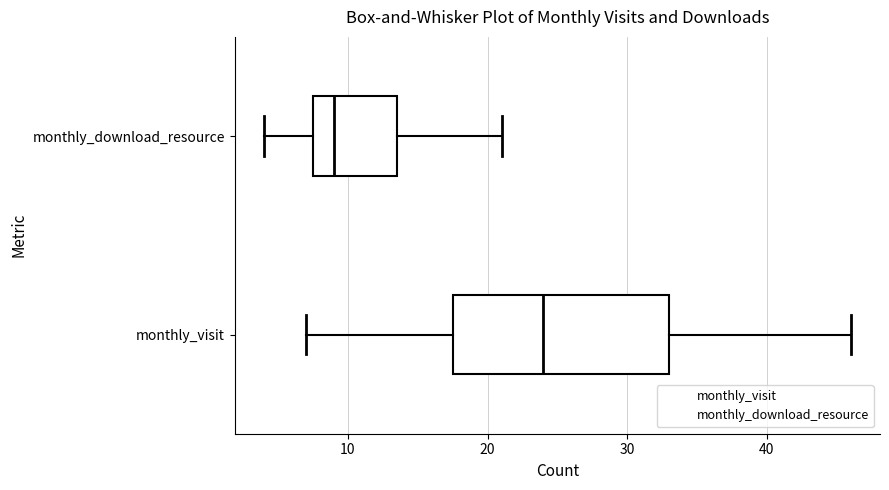

Which box is the widest, from its left edge to its right edge?

monthly_visit